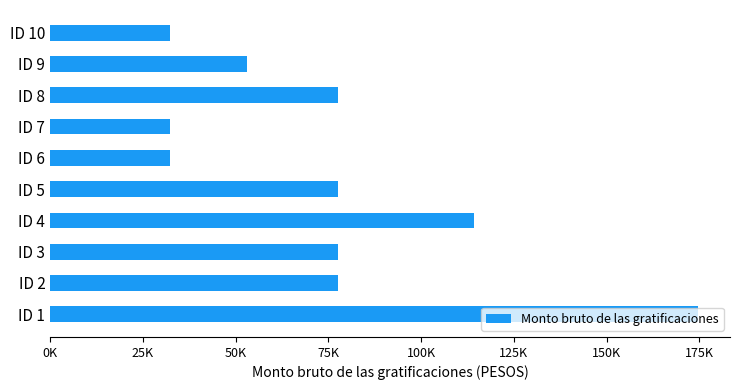

Does the chart contain any negative values?

No